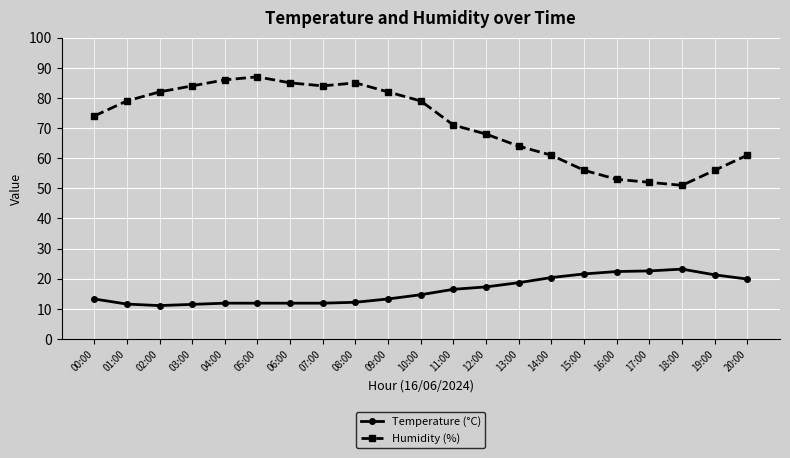

At which label does Temperature (°C) first exceed 14?

10:00